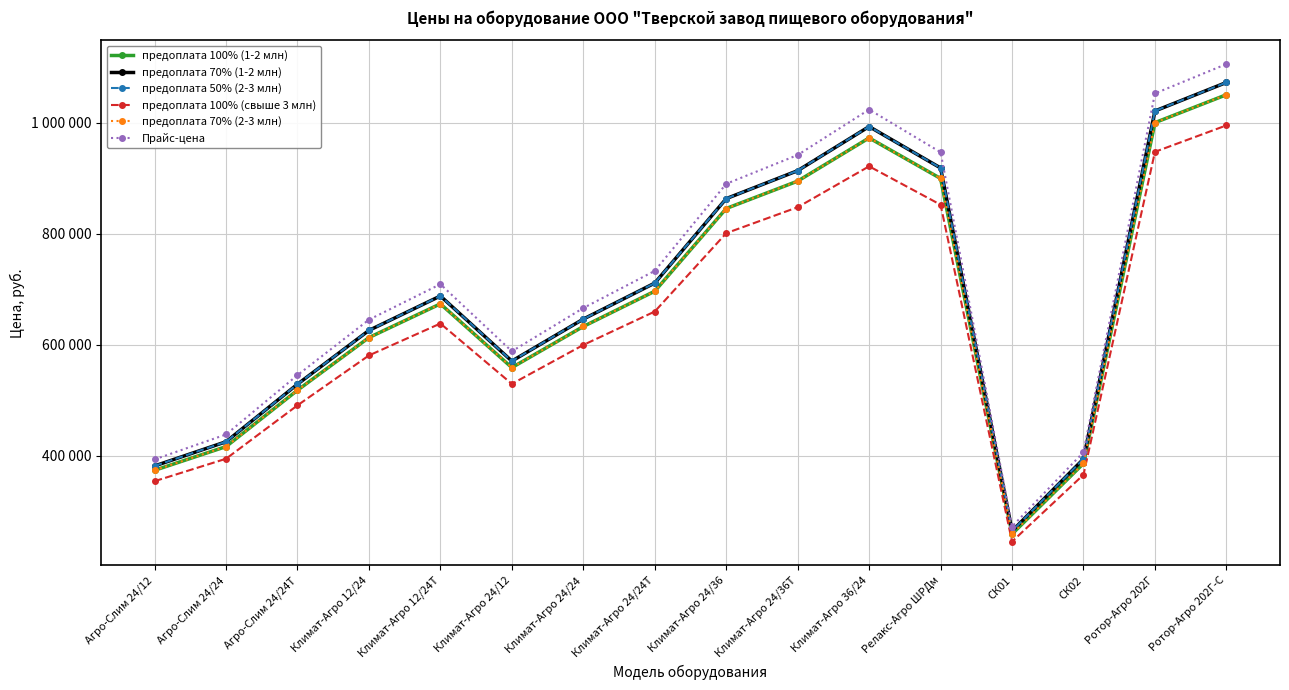

The value of предоплата 70% (2-3 млн) at Климат-Агро 24/36 is 845500. True or false?

True